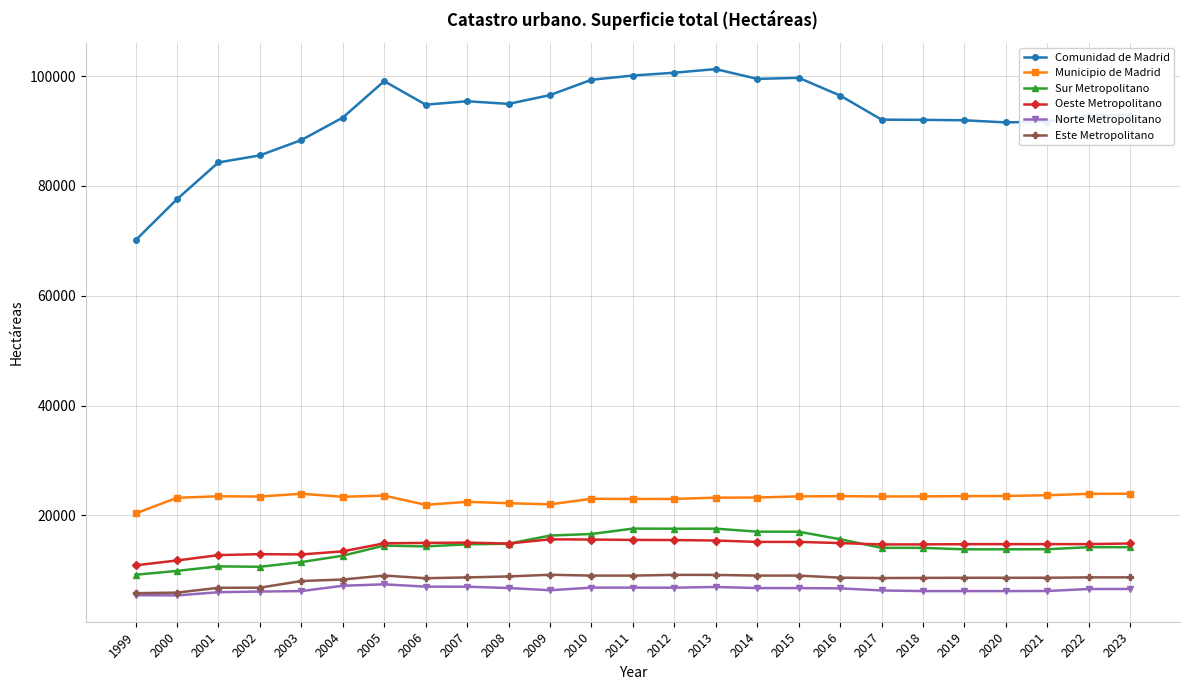

How many data points does each series have?

25